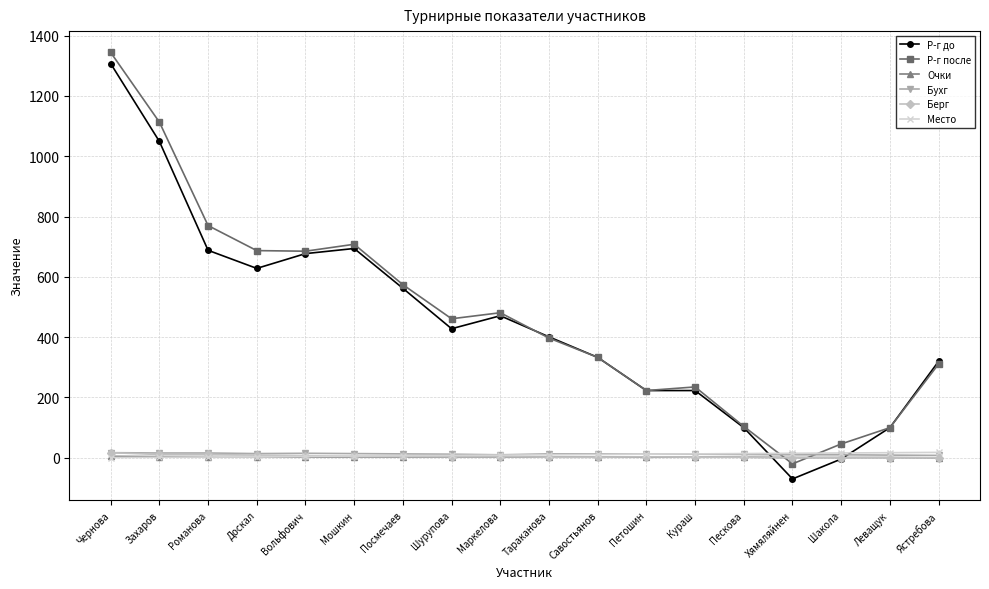

At which category is the sum across all series the highest?

Чернова